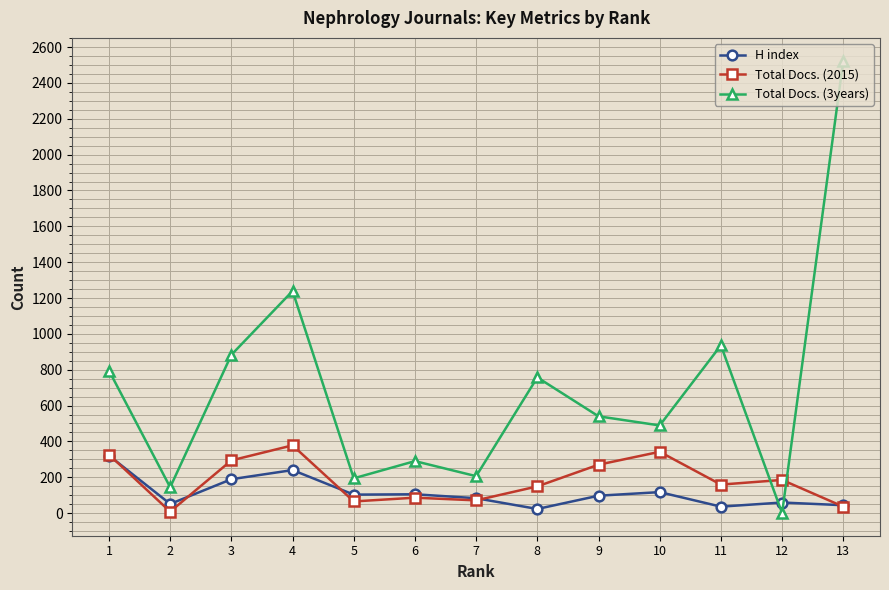

How many data points in Total Docs. (3years) are less than 540?

6